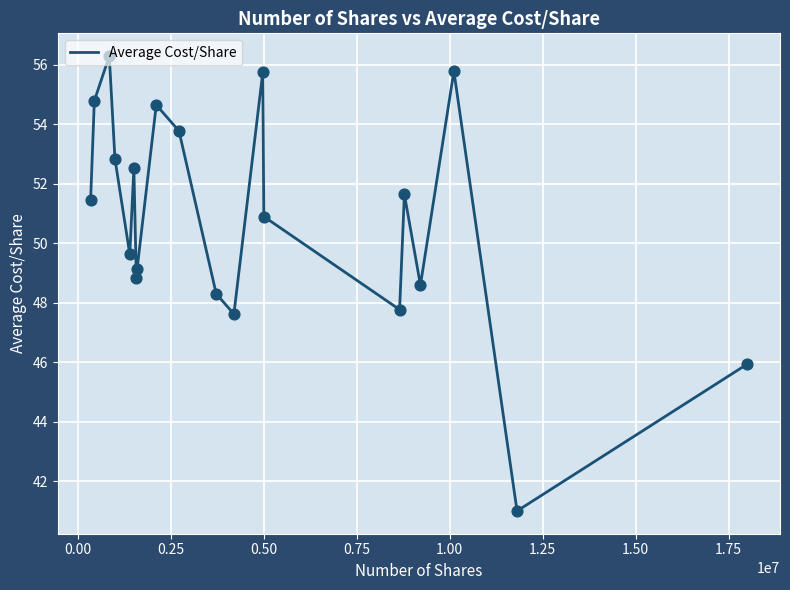

What is the greatest value displayed?

56.3